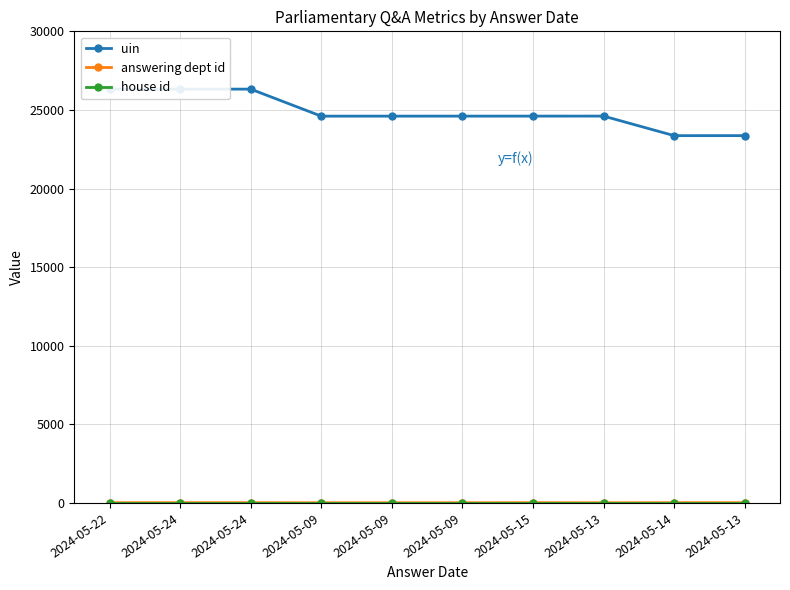

How many answering dept id values are between 13 and 17?

10